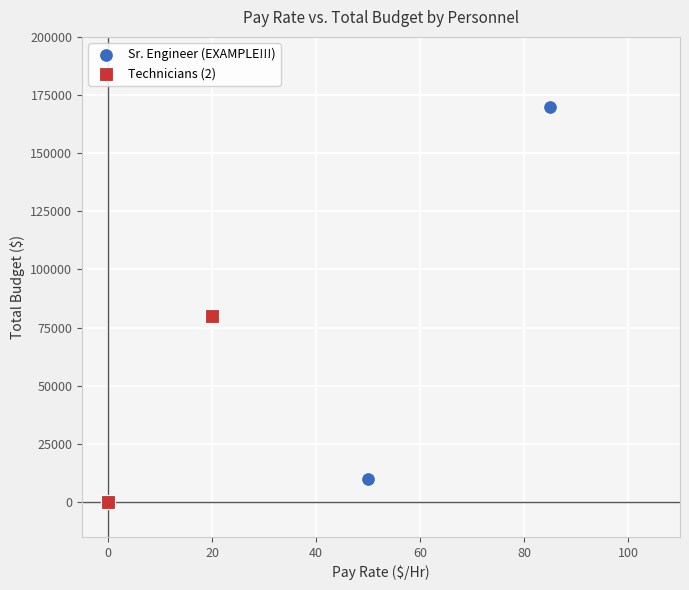

Which series has the largest Y range (max minus min)?

Sr. Engineer (EXAMPLE!!!)